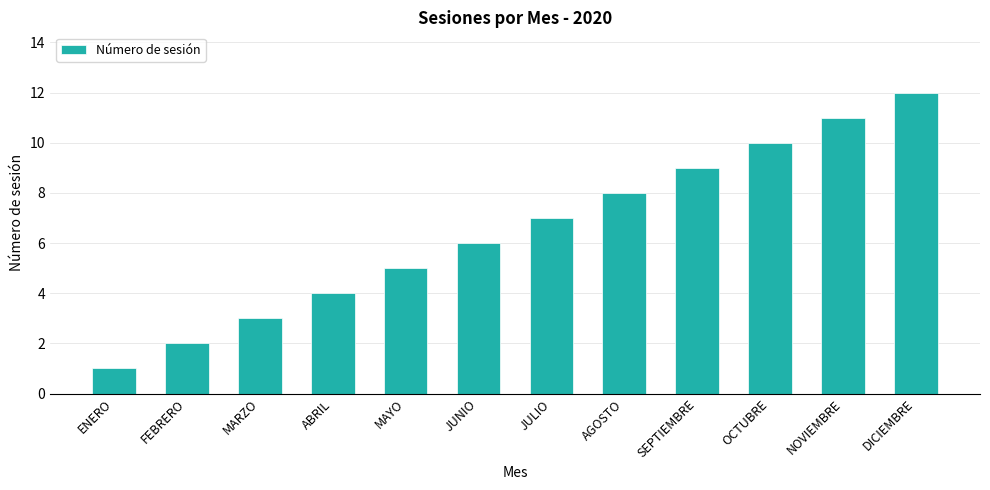

What is the label of the 8th bar from the left?

AGOSTO